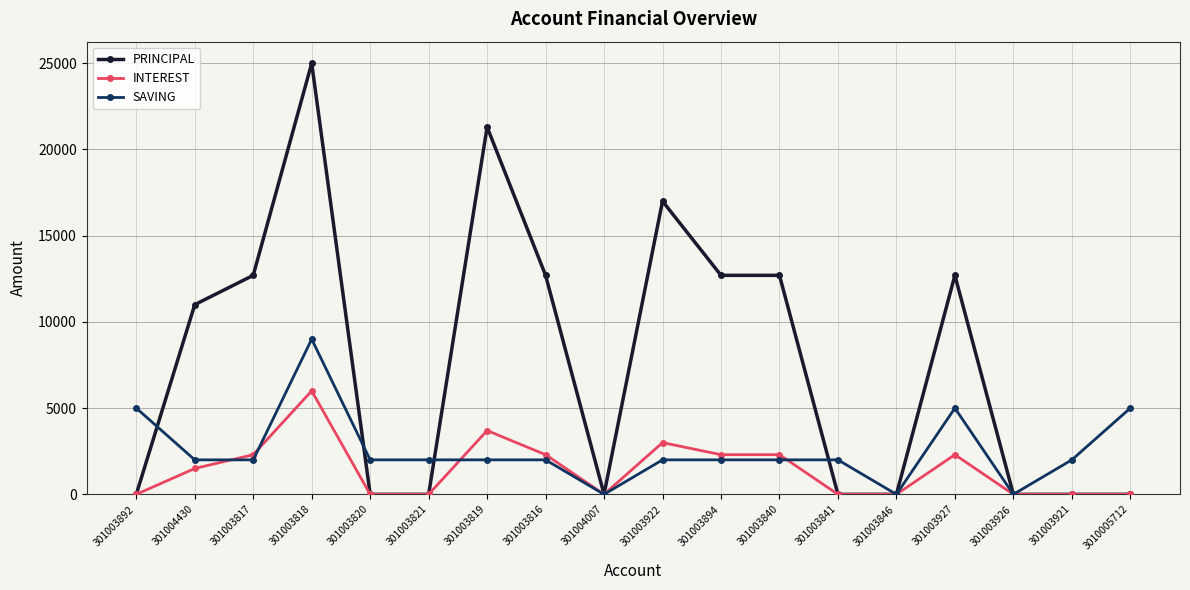

Which series has the largest total across all categories?

PRINCIPAL